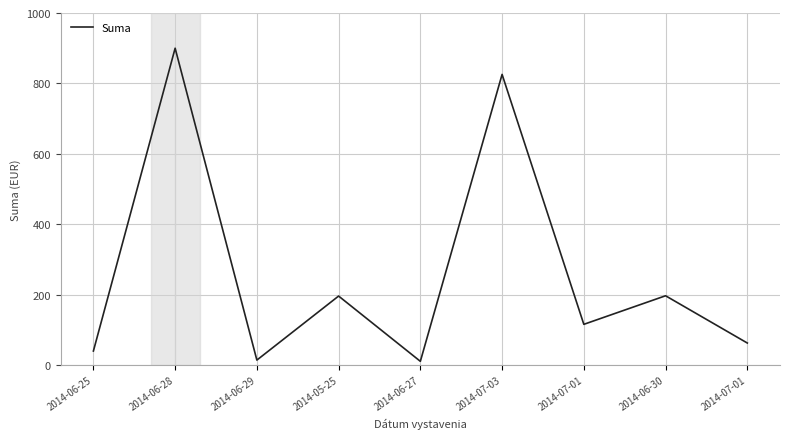

Rank the categories by value from lowest to highest.

2014-06-27, 2014-06-29, 2014-06-25, 2014-07-01, 2014-07-01, 2014-05-25, 2014-06-30, 2014-07-03, 2014-06-28